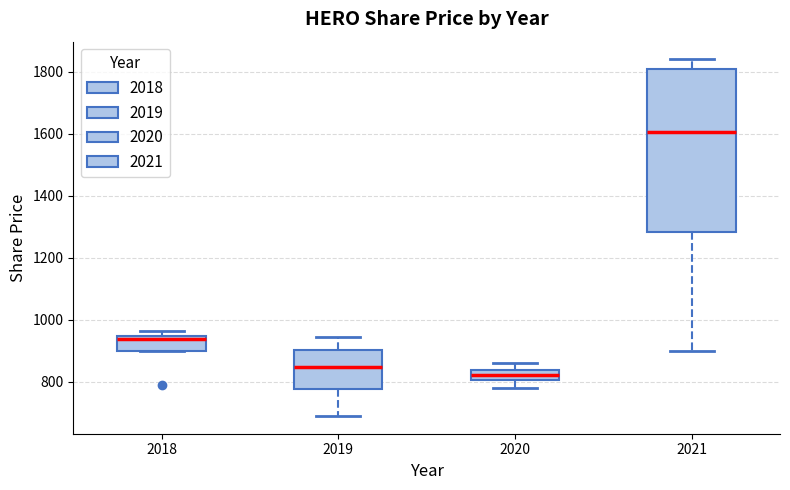

Reading left to right, read every box against the y-axis: the position of its median line, the range the box covers, and the ends of its whiskers. The values are not printed on the chart, so give them approximately, as read against the axis.

2018: median 940 (just below the box's upper edge), box 900 to 940, whiskers 900 to 960
2019: median 840, box 780 to 900, whiskers 700 to 940
2020: median 820, box 800 to 840, whiskers 780 to 860
2021: median 1600, box 1280 to 1820, whiskers 900 to 1840